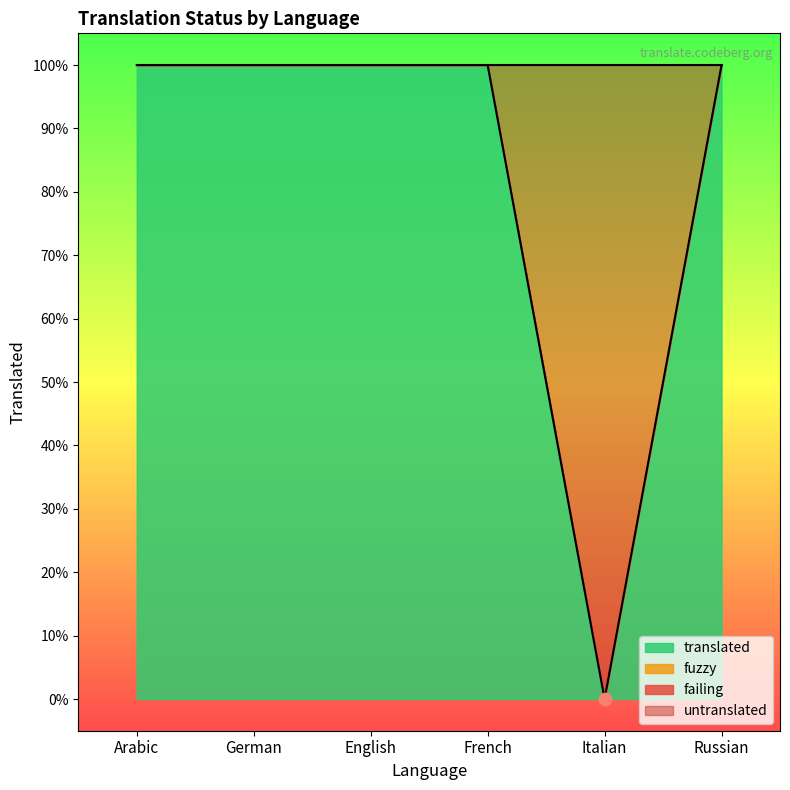

Which series has the largest total across all categories?

translated